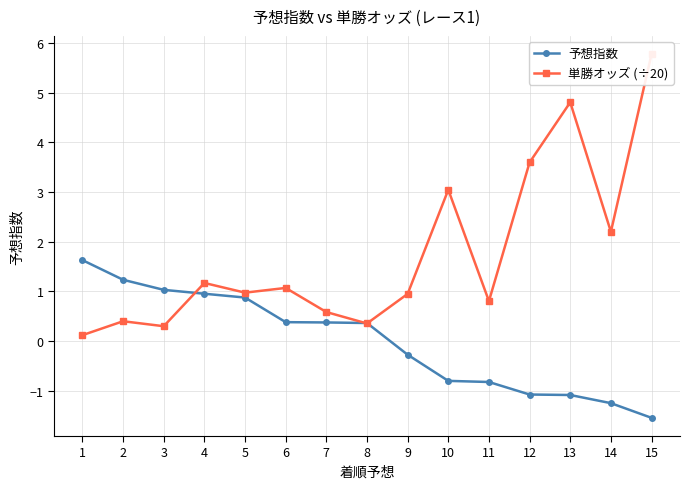

Where do 予想指数 and 単勝オッズ (÷20) first cross each other?

3 and 4